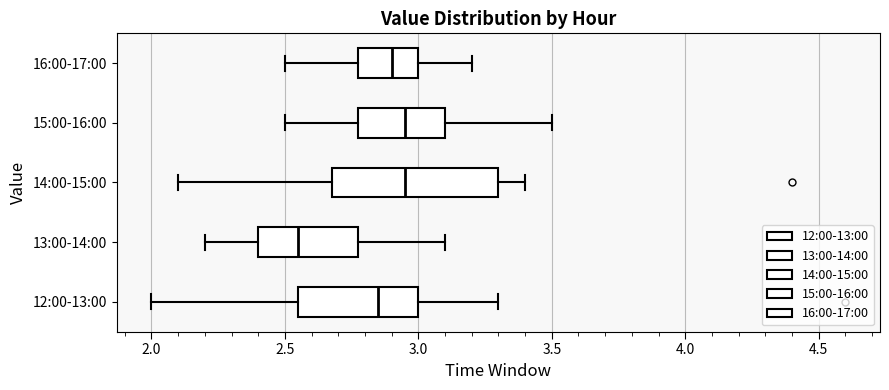

Which box is the widest, from its left edge to its right edge?

14:00-15:00